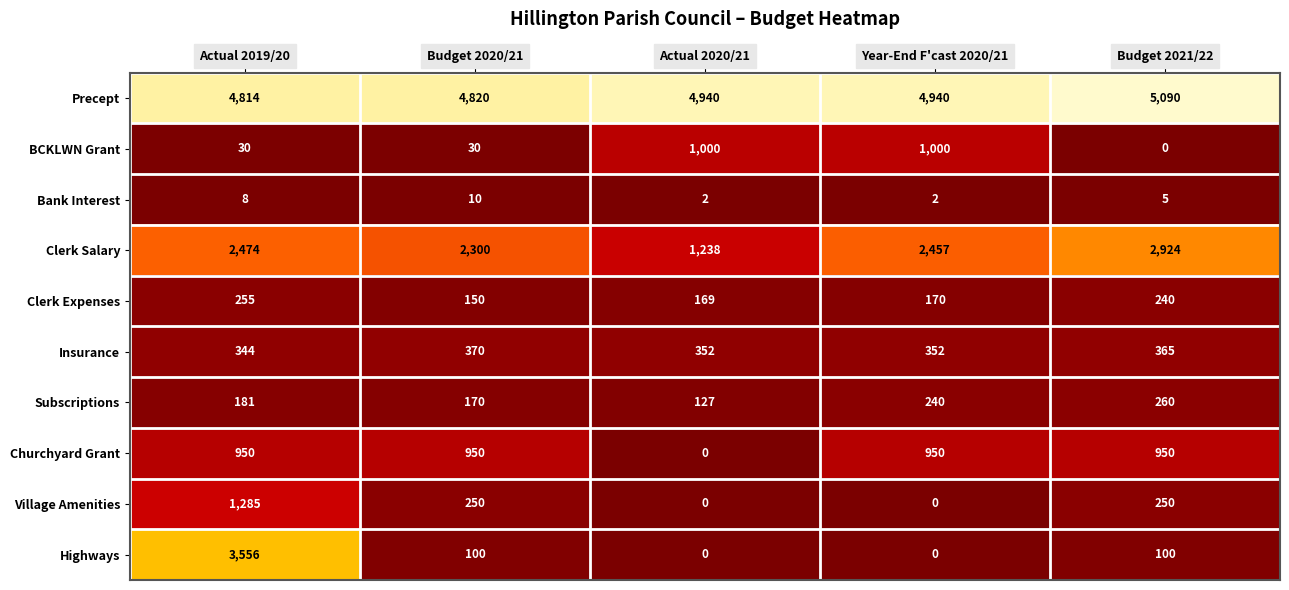

Which label corresponds to the largest value in the chart?

Budget 2021/22